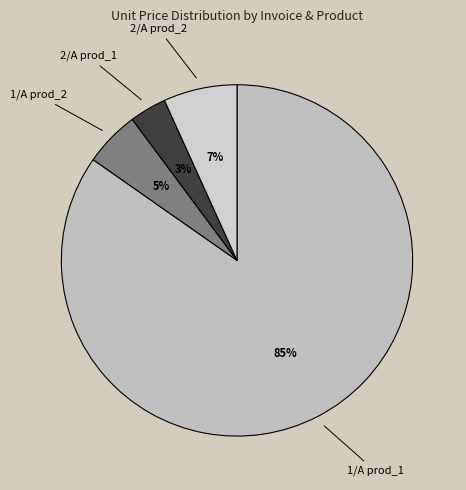

Count the number of slices in the pie.

4